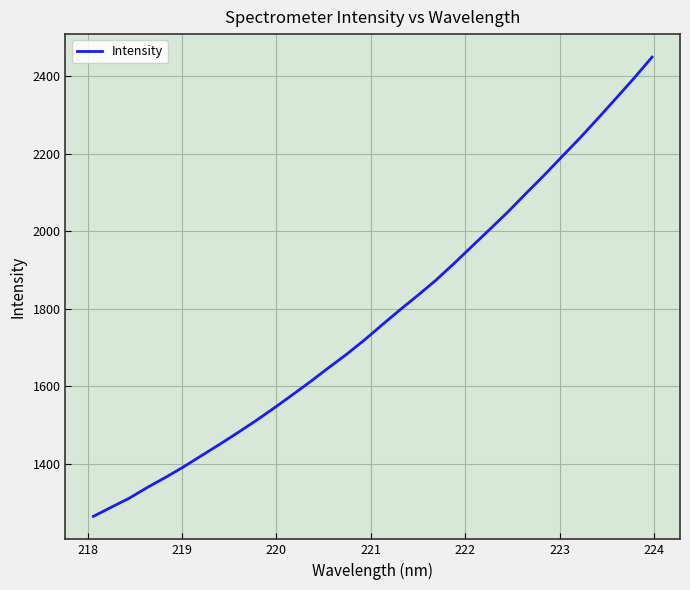

What is the difference between the maximum and minimum values?

1186.4